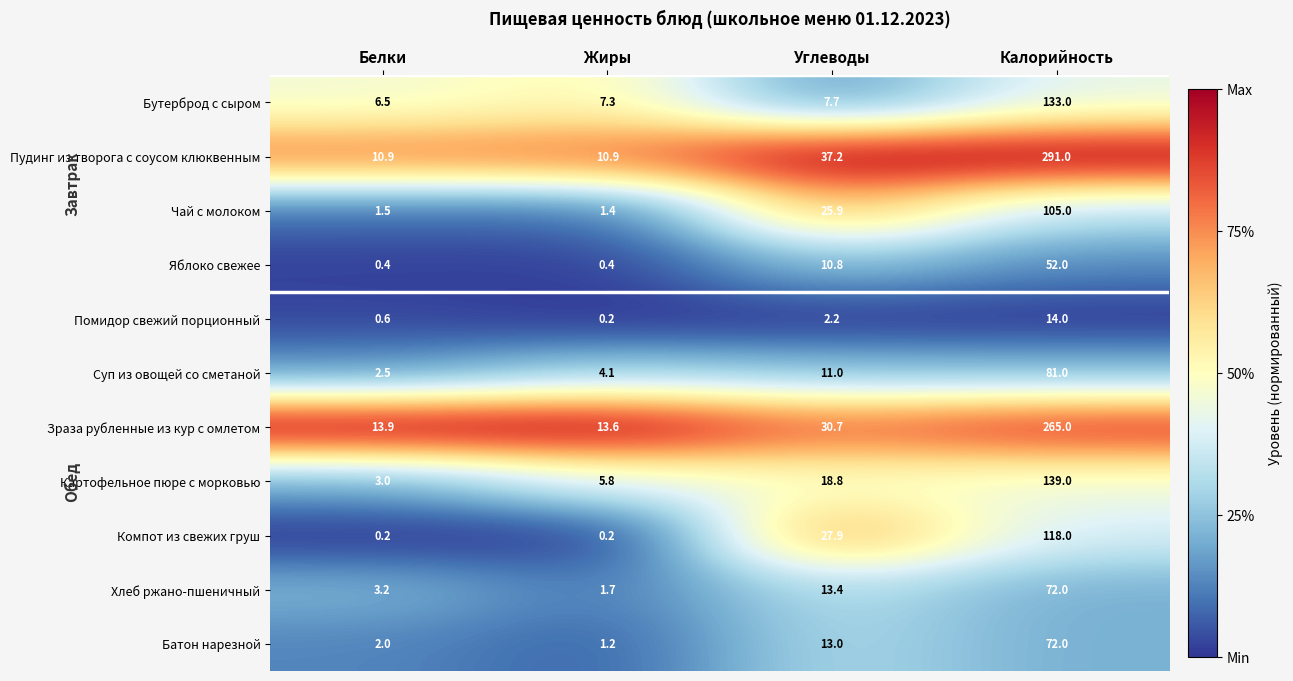

Read the Картофельное пюре с морковью value at Калорийность.

139.0